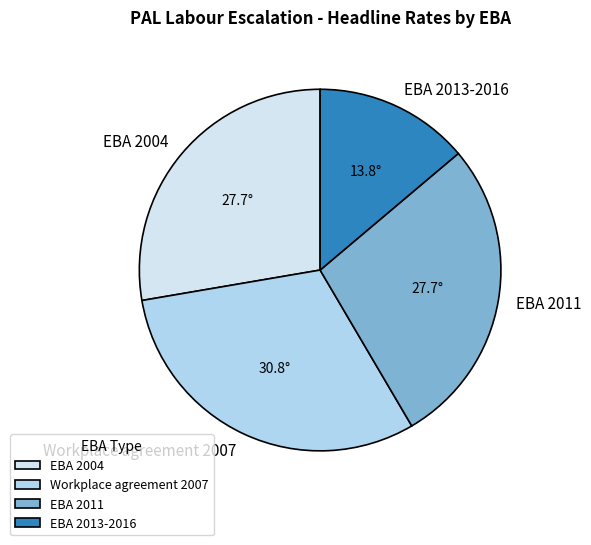

Is there a majority slice in this chart?

No